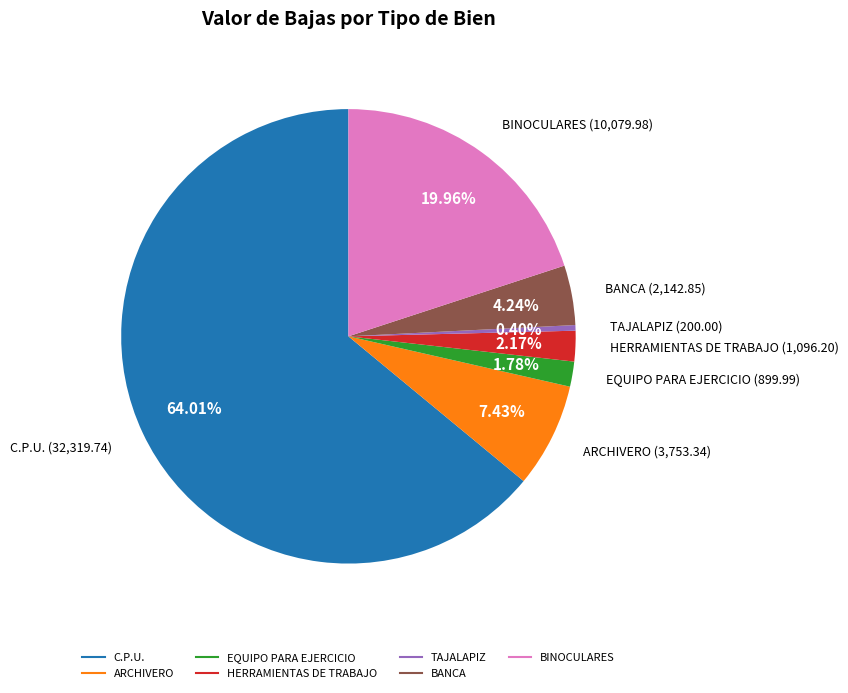

Is there a majority slice in this chart?

Yes